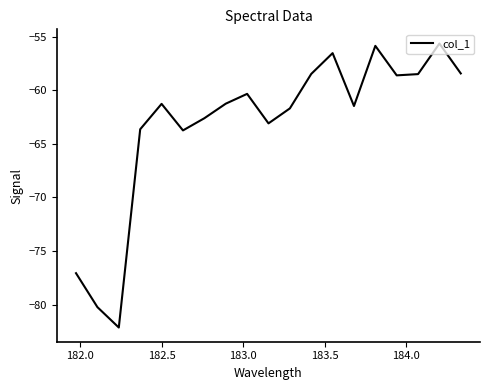

What is the difference between the second highest and second lowest values?

24.4